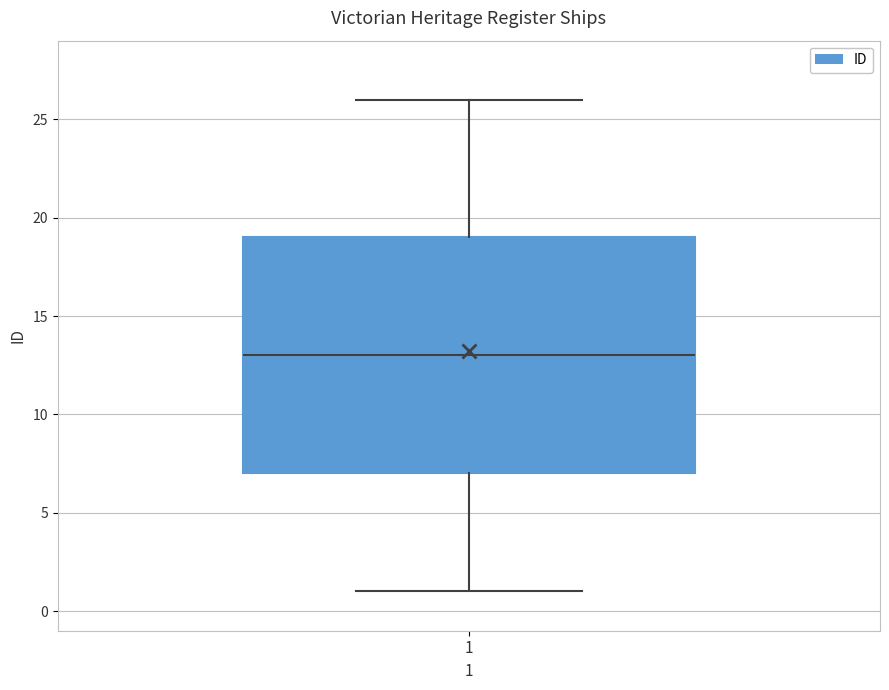

Where does the lower whisker of the box at x = 1 end on the y-axis? The values are not printed on the chart, so give them approximately, as read against the axis.

1